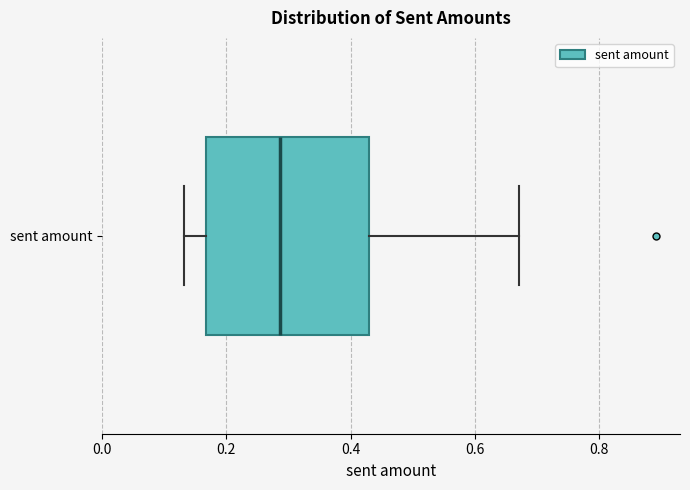

Where does the right whisker of the box for sent amount end on the x-axis? The values are not printed on the chart, so give them approximately, as read against the axis.

0.68